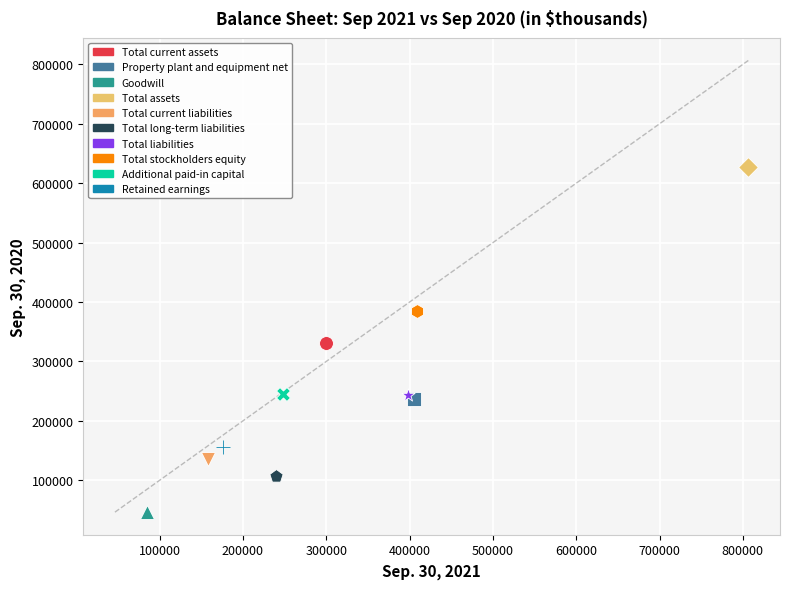

What are all the series names shown in the legend?

Total current assets, Property plant and equipment net, Goodwill, Total assets, Total current liabilities, Total long-term liabilities, Total liabilities, Total stockholders equity, Additional paid-in capital, Retained earnings